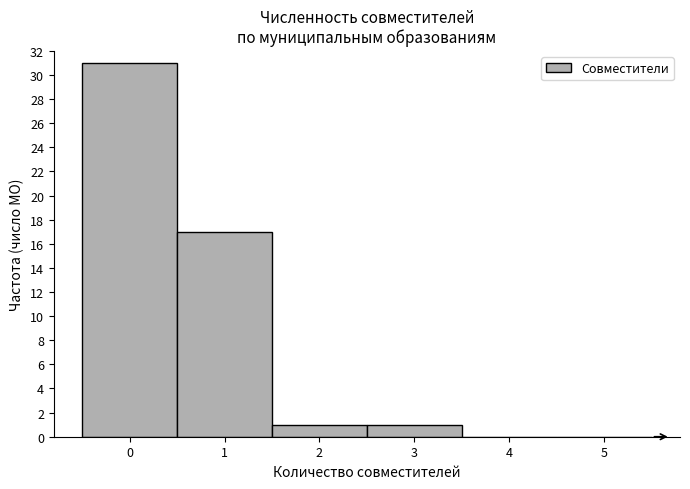

How tall is the bar that spans -0.5 to 0.5 on the x-axis? The values are not printed on the chart, so give them approximately, as read against the axis.

31